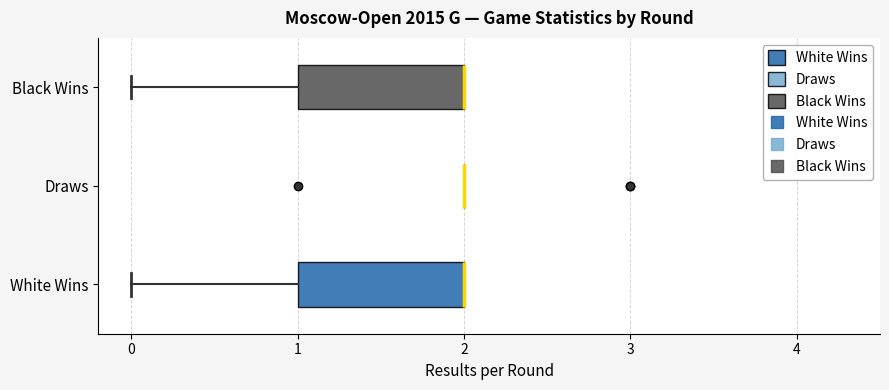

Where does the left whisker of the box for Black Wins end on the x-axis? The values are not printed on the chart, so give them approximately, as read against the axis.

0